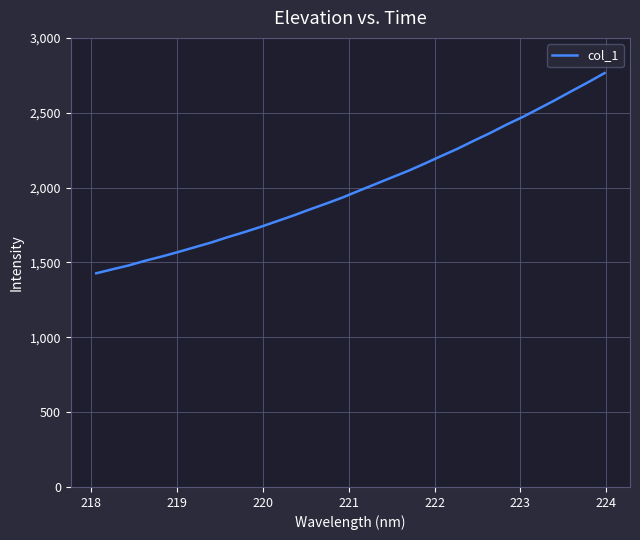

How many series are shown in this chart?

1